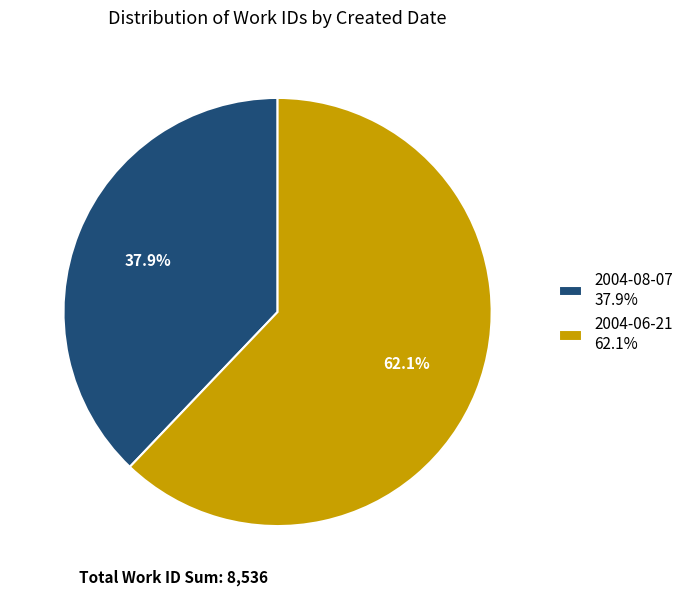

Count the number of slices in the pie.

2